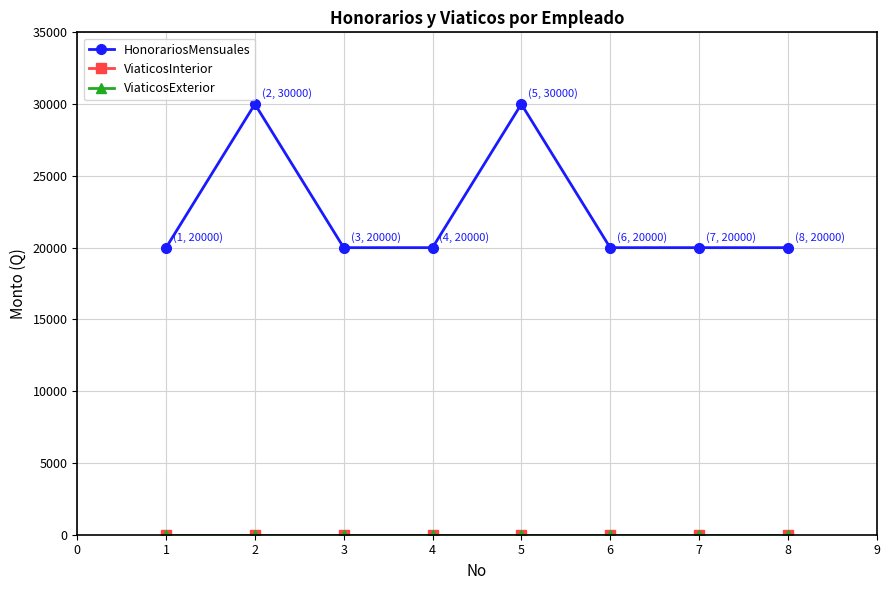

True or false: HonorariosMensuales and ViaticosExterior cross at least once.

False